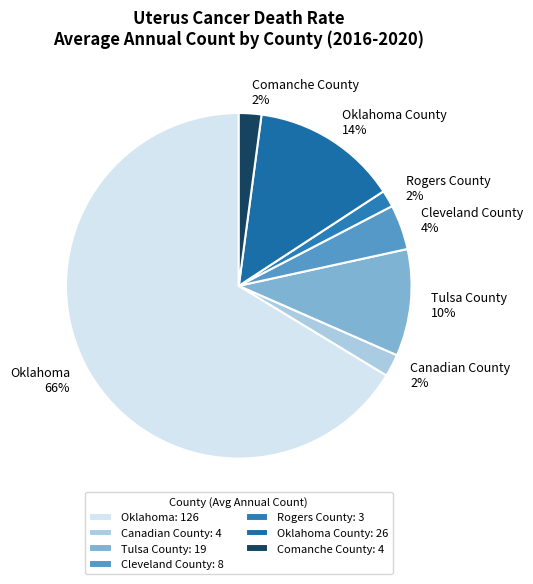

To the nearest percent, what is the average slice percentage?

14%